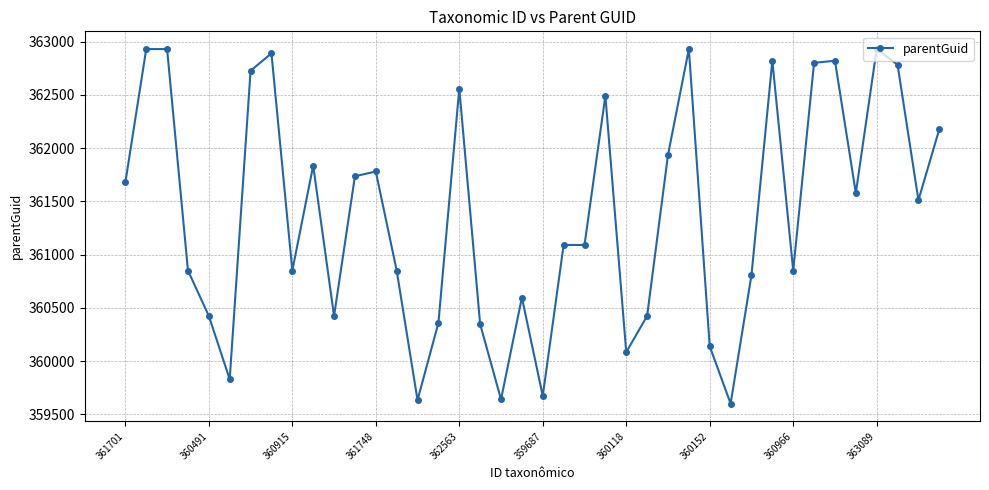

What is the minimum value shown in the chart?

359601